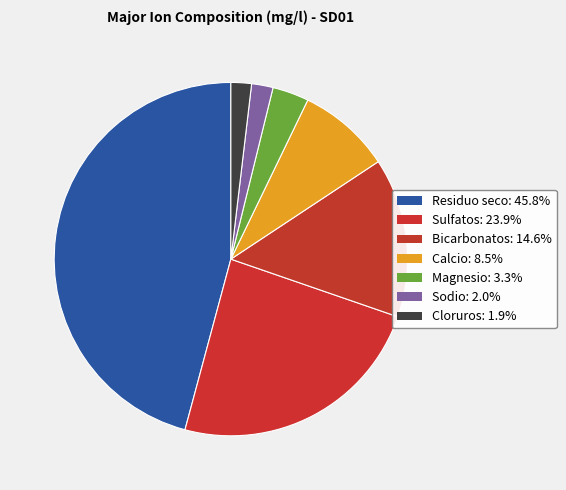

How many segments does this pie chart have?

7